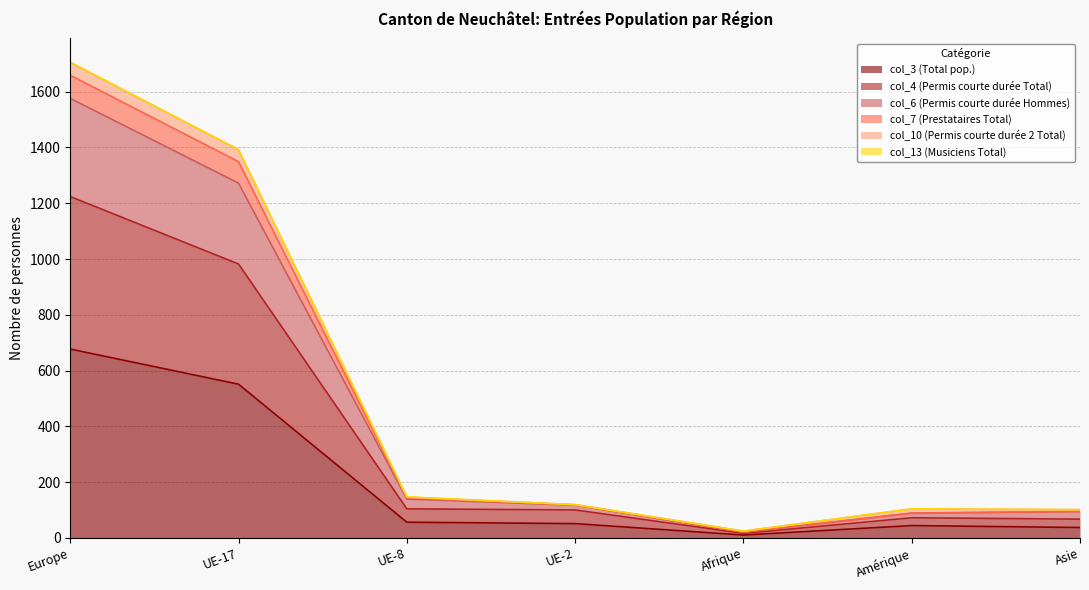

How many data points in col_3 (Total pop.) are less than 51?

3